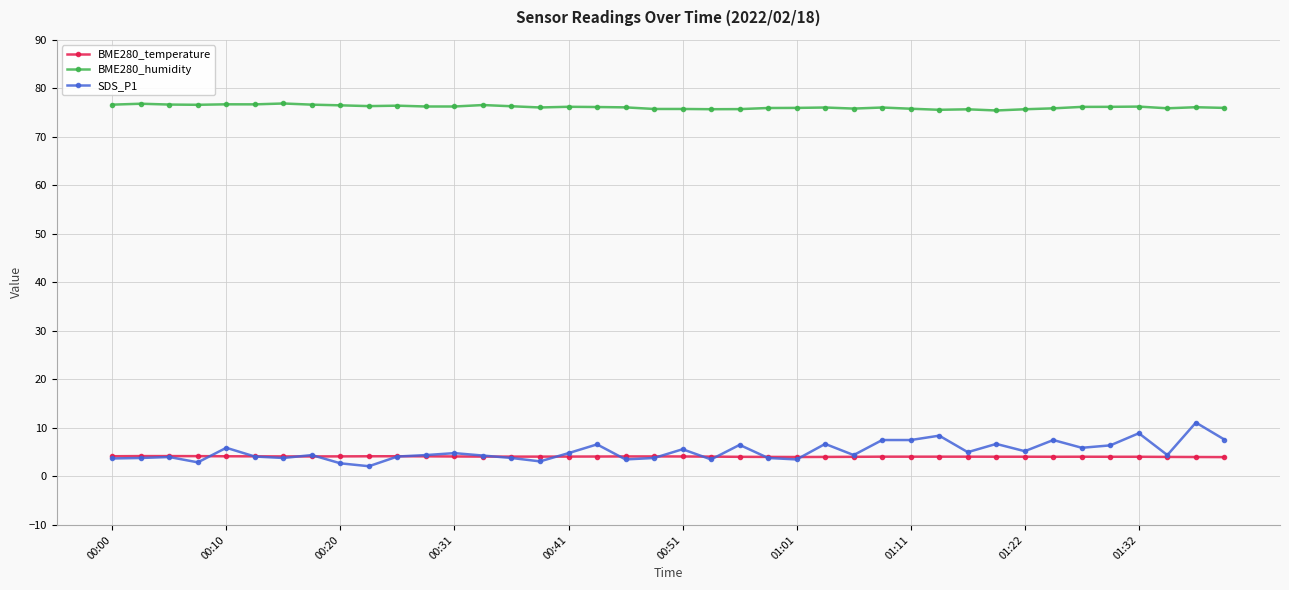

What is the value of the BME280_humidity point at the 12th from the left?

76.2